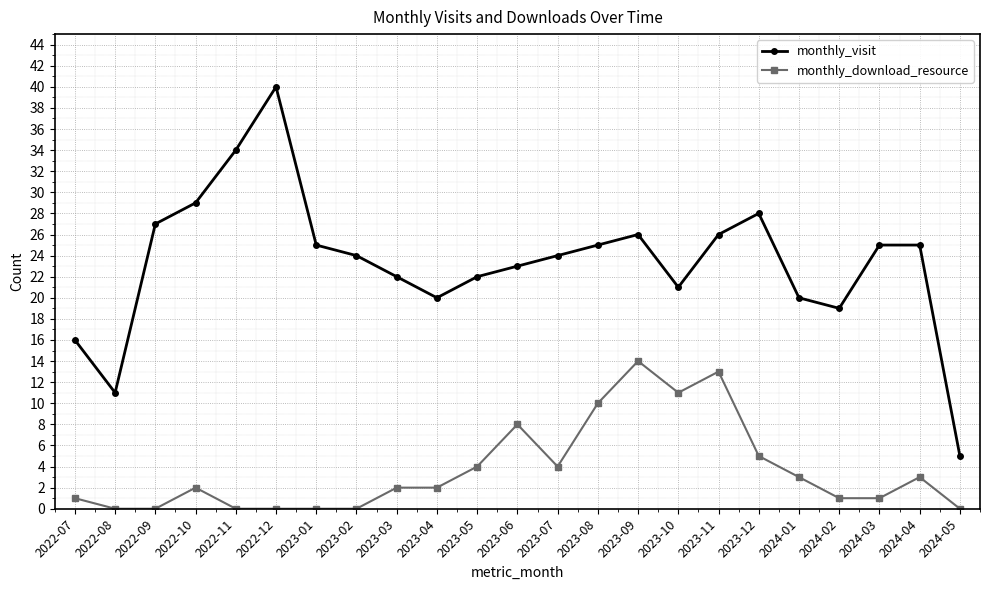

What is the spread (max minus min) of values at 2022-10?

27